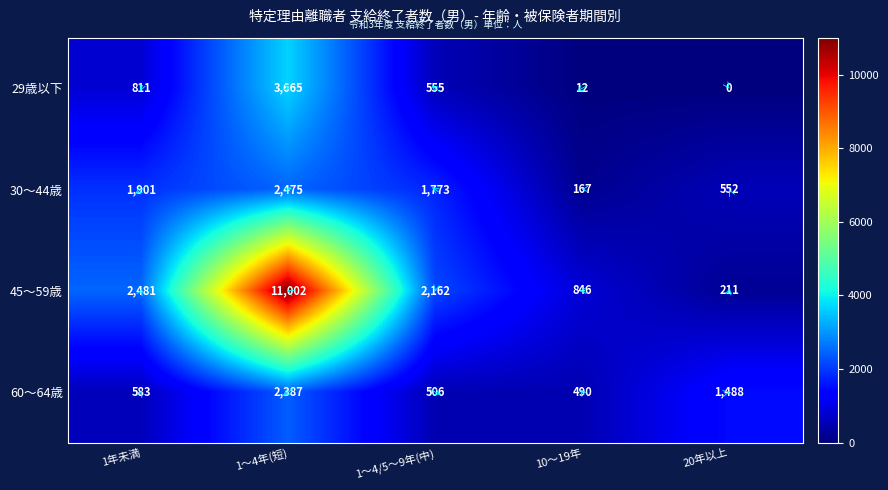

The value of 30～44歳 at 1年未満 is 2634. True or false?

False